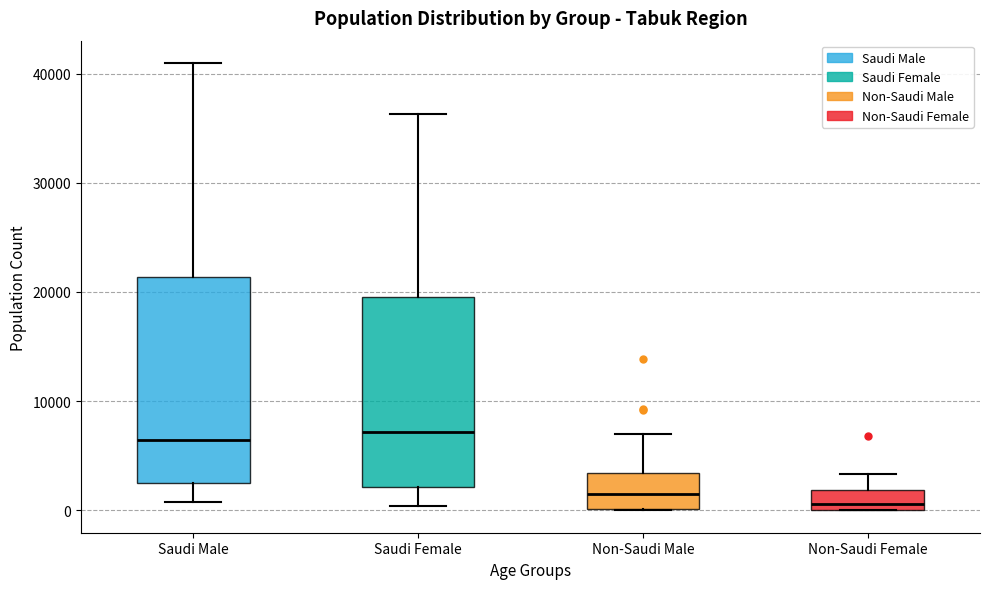

Where does the upper whisker of the box for Non-Saudi Male end on the y-axis? The values are not printed on the chart, so give them approximately, as read against the axis.

7000